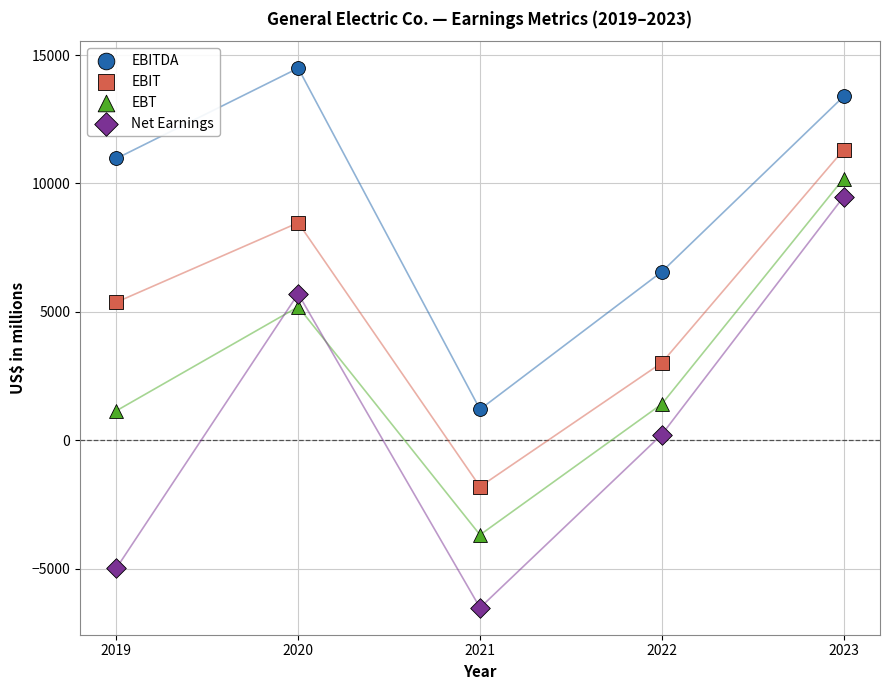

Across all data points, what is the range of X values (max minus min)?

4